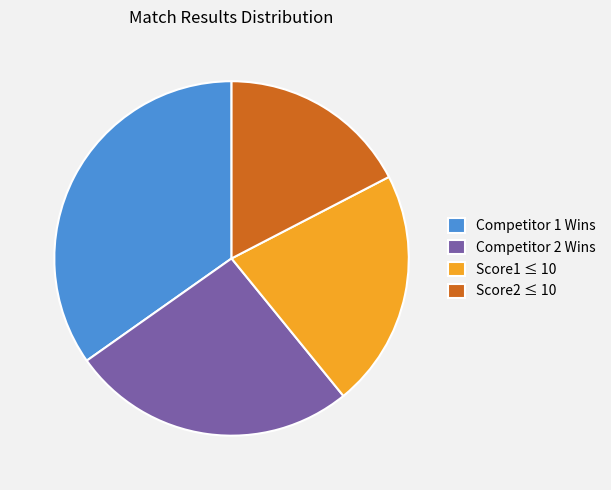

Combined, do Score2 ≤ 10 and Competitor 2 Wins account for over 50%?

No